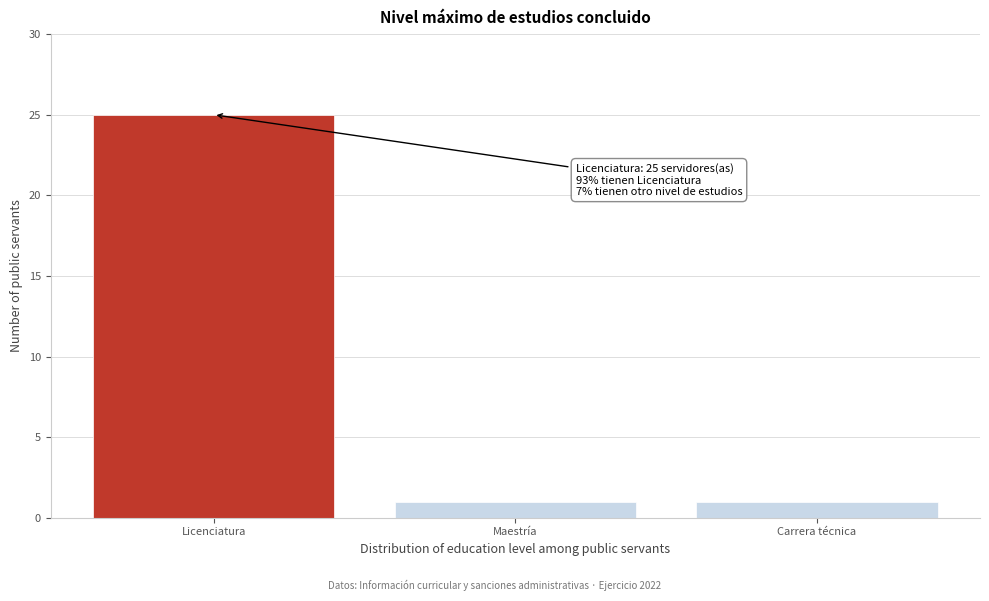

Reading left to right, extract all data points from this chart.

Licenciatura=25	Maestría=1	Carrera técnica=1